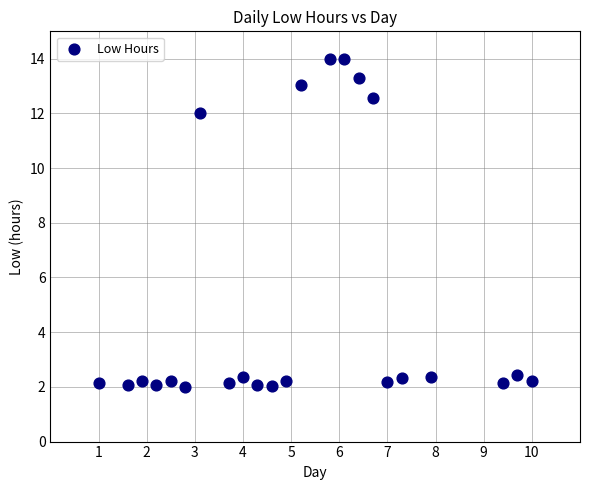

What is the range of X values (max minus min)?

9.0